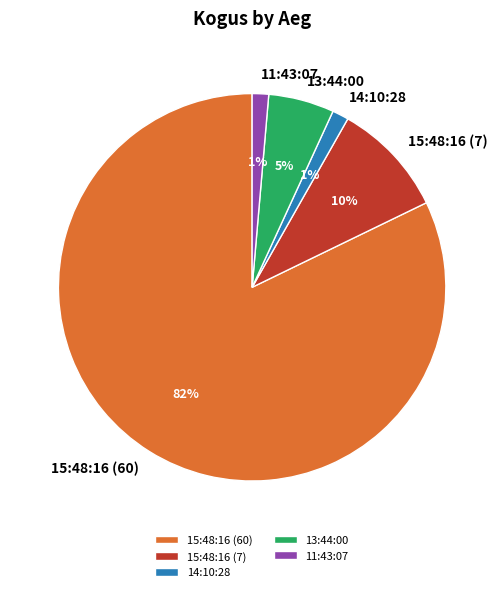

What is the majority slice?

15:48:16 (60)